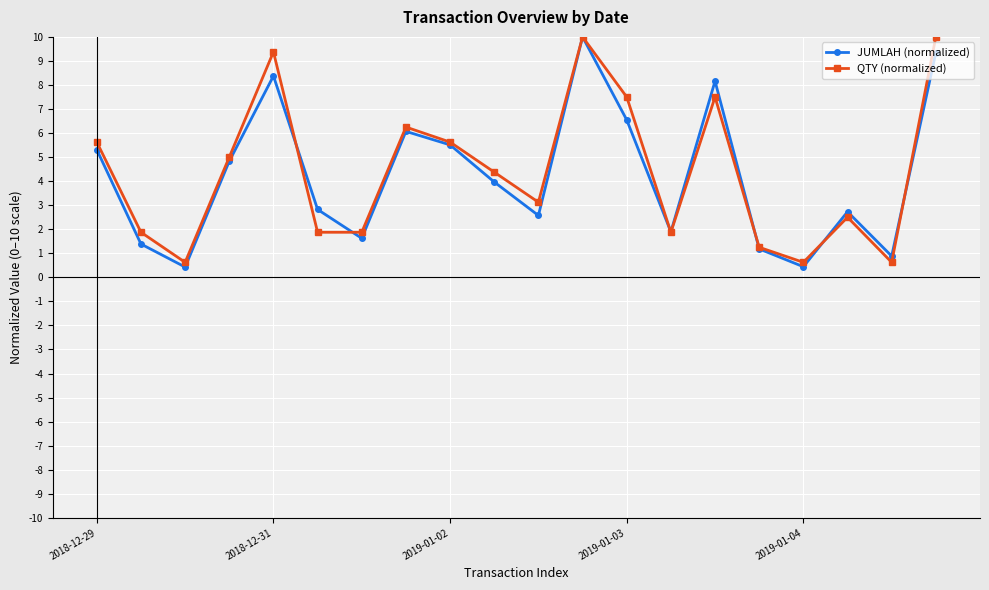

How many interior local valleys does the JUMLAH (normalized) series have?

6